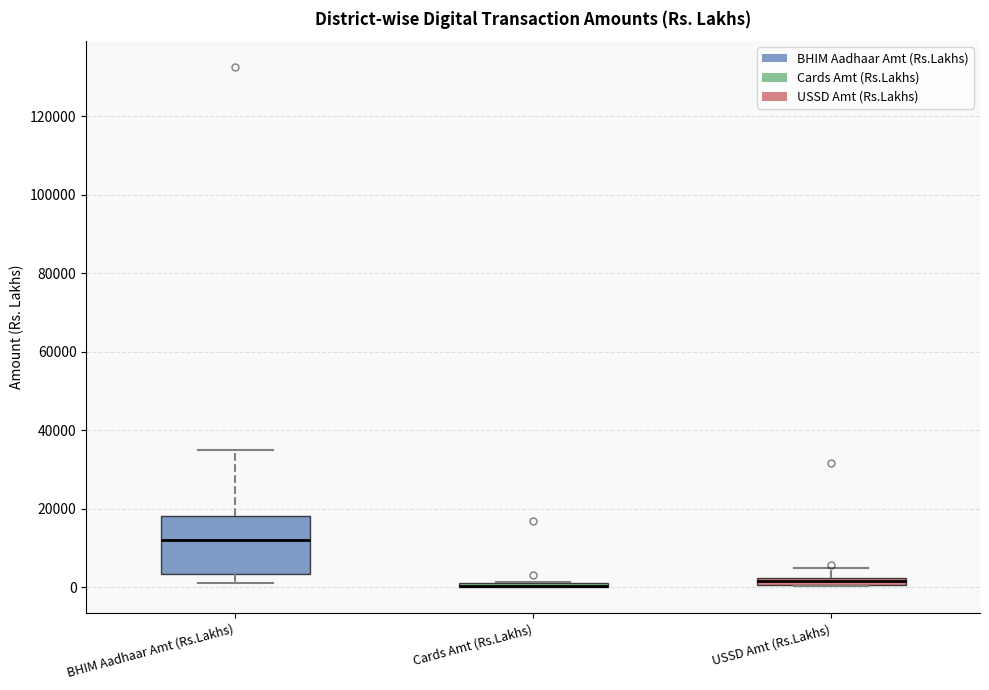

Where is the lower edge of the box for Cards Amt (Rs.Lakhs) on the y-axis? The values are not printed on the chart, so give them approximately, as read against the axis.

0